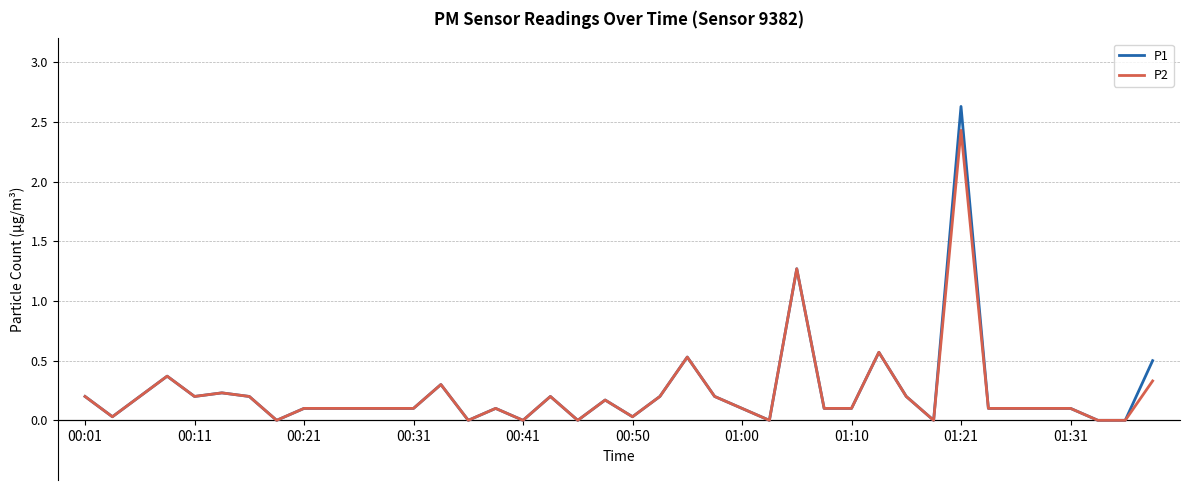

Rank the series by their maximum value, from highest to lowest.

P1, P2